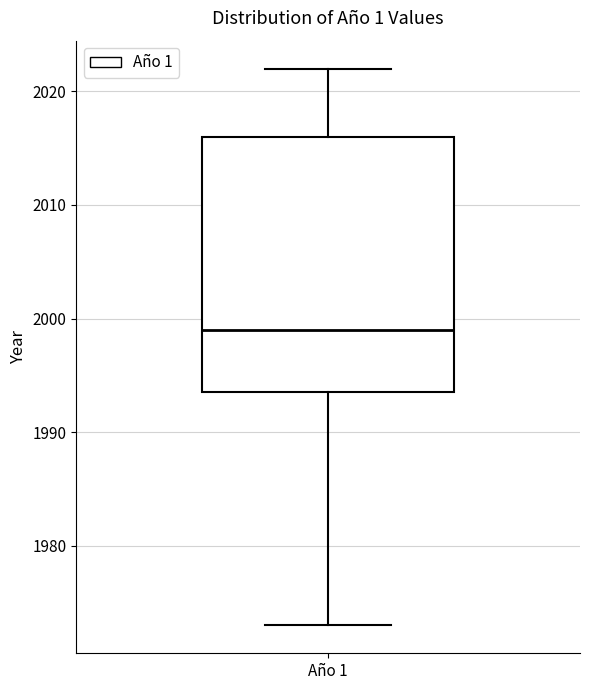

Read this box plot against the y-axis: the position of the median line, the range covered by the box, and the ends of both whiskers. The values are not printed on the chart, so give them approximately, as read against the axis.

median 1999, box 1994 to 2016, whiskers 1973 to 2022